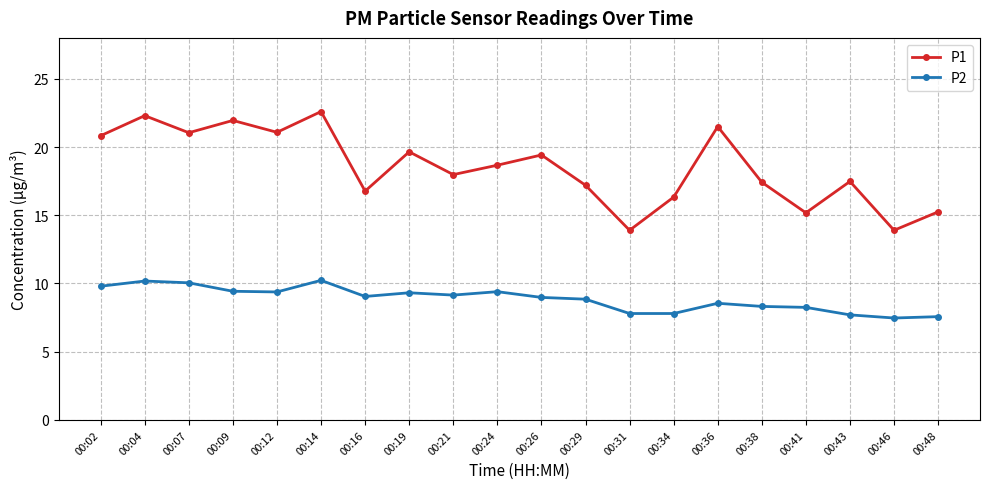

Rank the series by their average value, from highest to lowest.

P1, P2